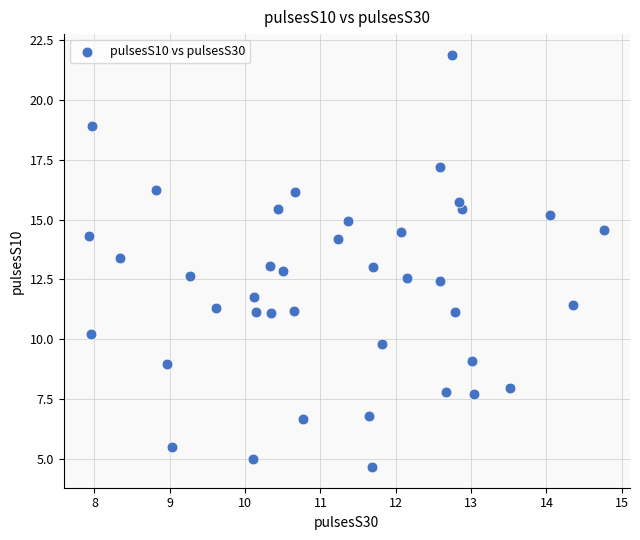

What is the range of X values (max minus min)?

6.8